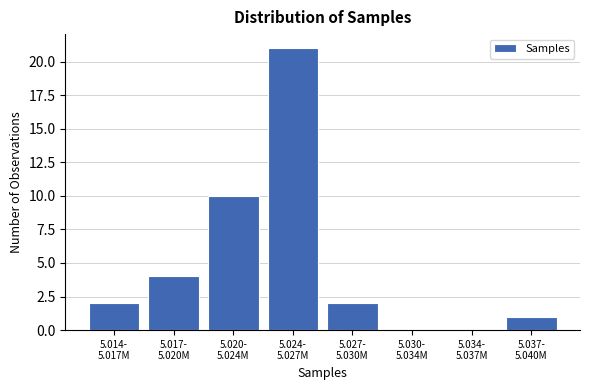

What is the greatest value displayed?

21